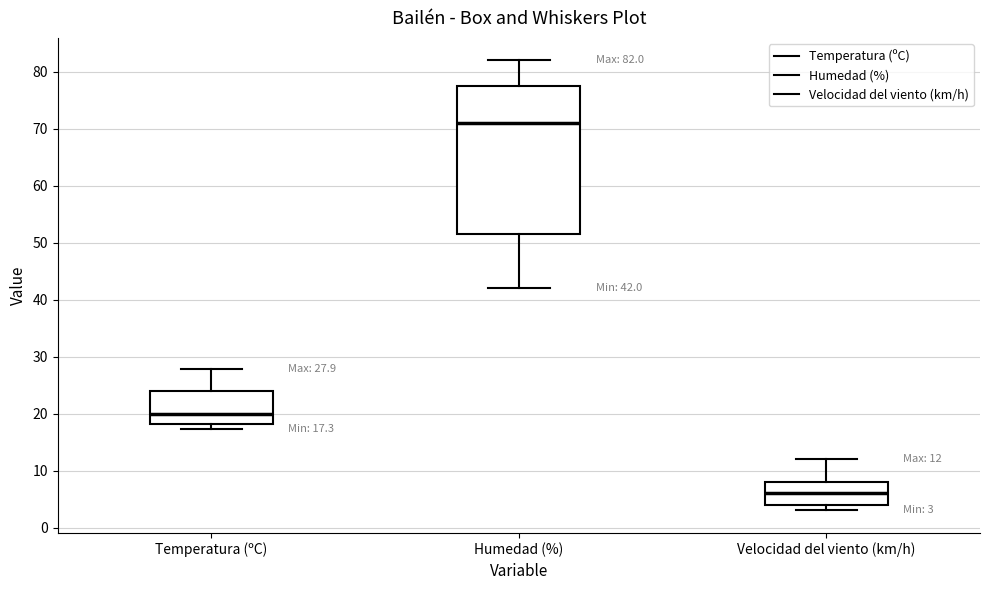

Comparing the boxes themselves (not the whiskers), which one is the tallest?

Humedad (%)